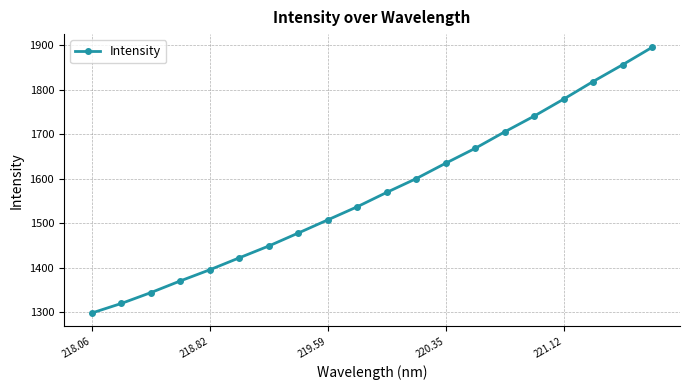

What is the difference between the second highest and minimum values?

557.1